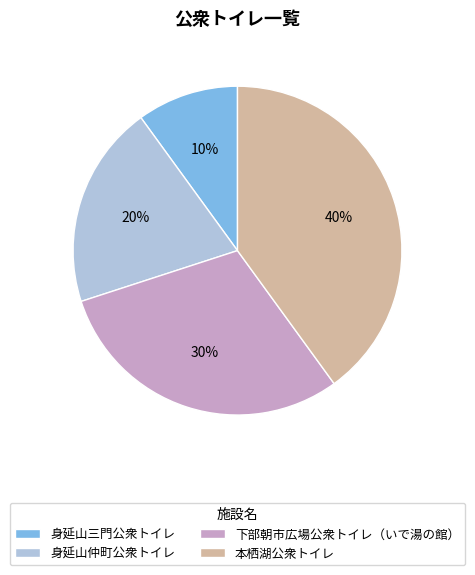

To the nearest percent, what percentage of the pie is 身延山三門公衆トイレ?

10%